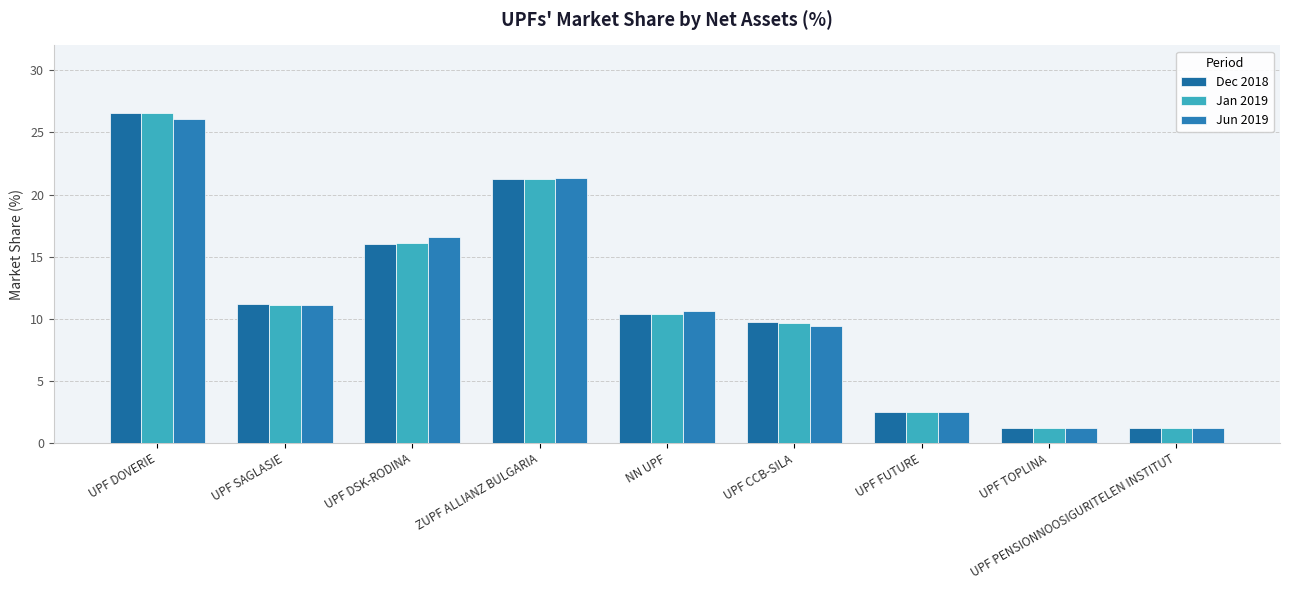

What are all the series names shown in the legend?

Dec 2018, Jan 2019, Jun 2019